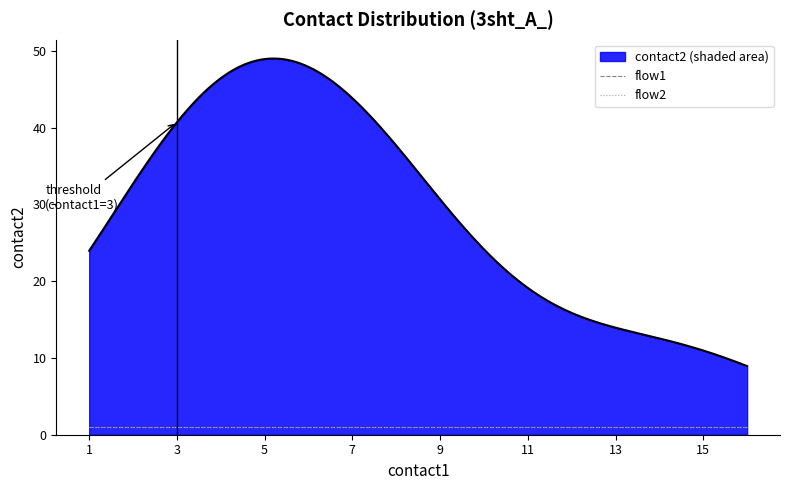

What is the highest value of the contact2 (shaded area) series?

49.0